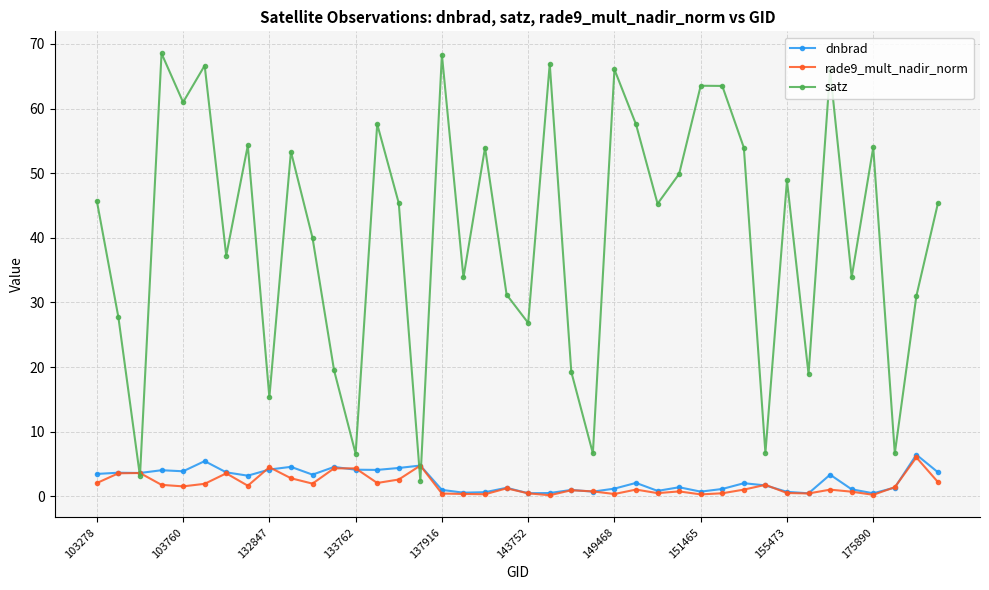

What is the value of the dnbrad point at the 14th from the left?

4.1